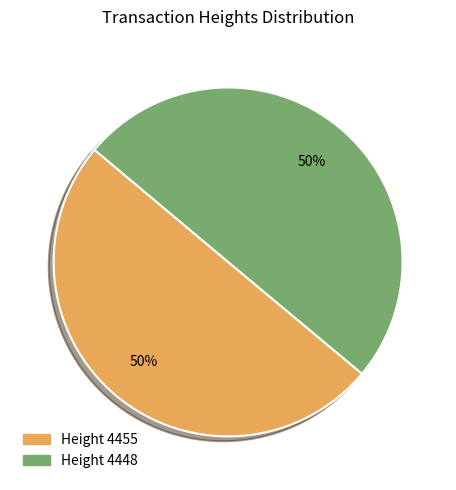

To the nearest percent, what is the average slice percentage?

50%